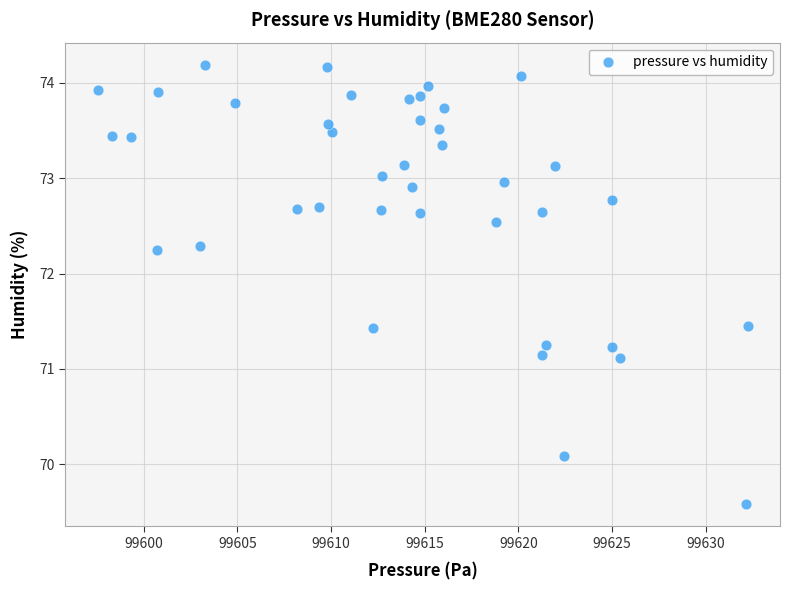

What is the range of Y values (max minus min)?

4.6